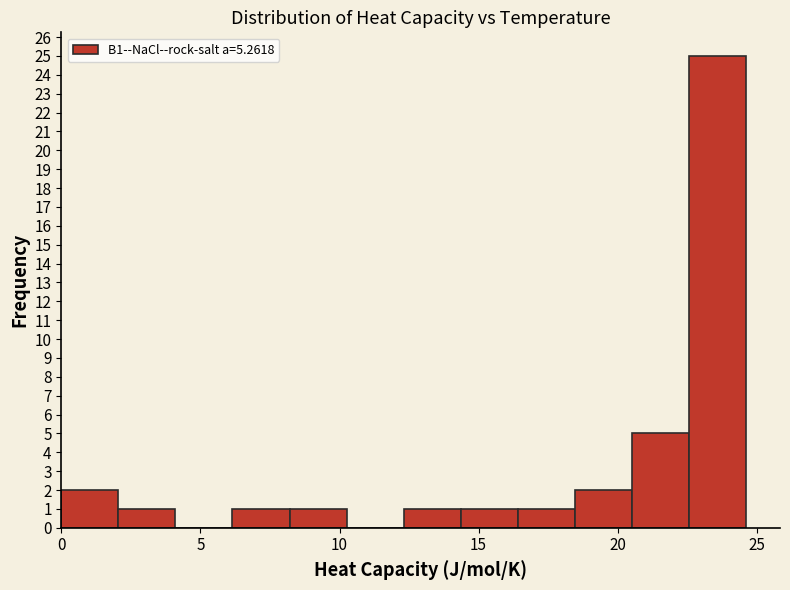

How tall is the bar that spans 16.5 to 18.5 on the x-axis? Neither the bar edges nor the heights are printed on the chart, so give them approximately, as read against the axes.

1